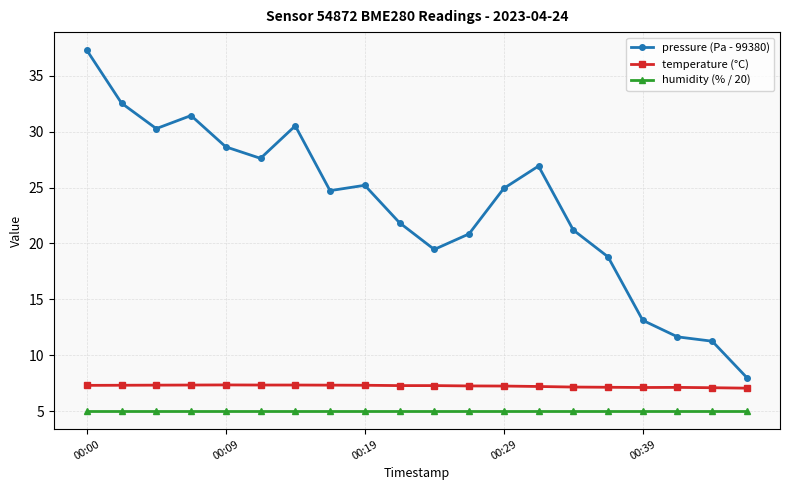

Rank the series by their maximum value, from highest to lowest.

pressure (Pa - 99380), temperature (°C), humidity (% / 20)